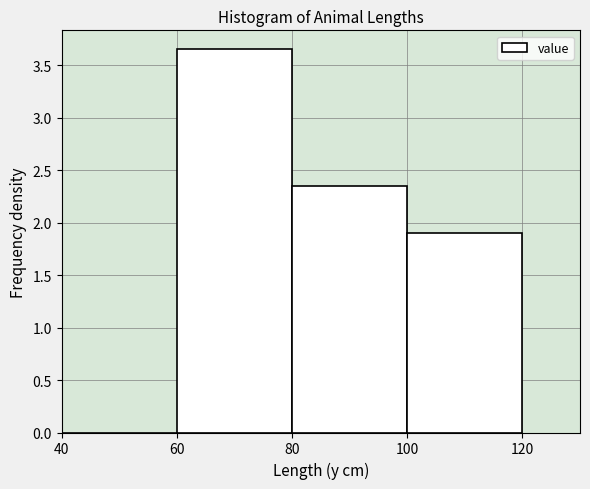

How tall is the bar that spans 100 to 120 on the x-axis? The values are not printed on the chart, so give them approximately, as read against the axis.

1.90